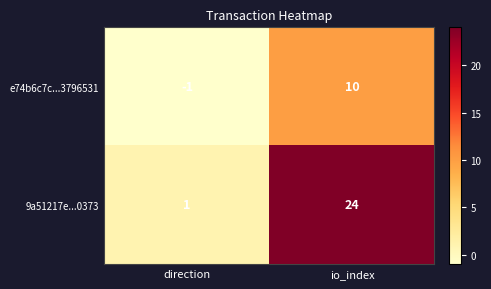

List the series in order of their overall mean, highest first.

9a51217e...0373, e74b6c7c...3796531